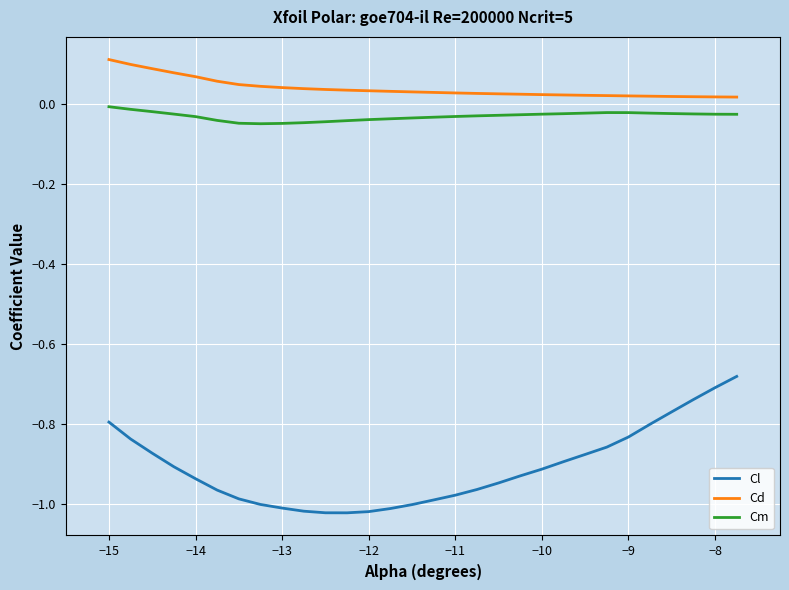

Rank the series by their maximum value, from lowest to highest.

Cl, Cm, Cd